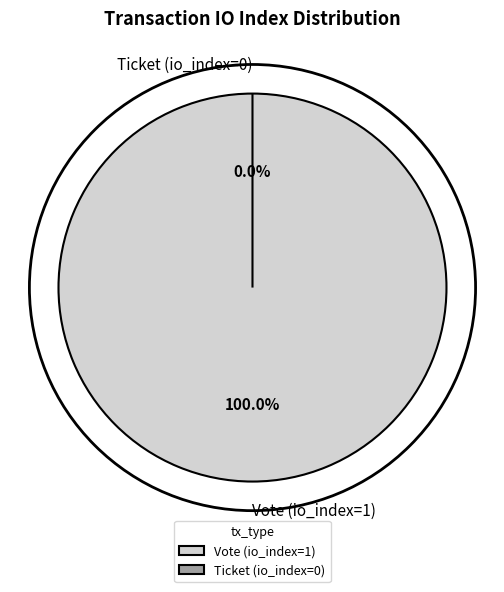

Rank the categories by value from lowest to highest.

Ticket (io_index=0), Vote (io_index=1)